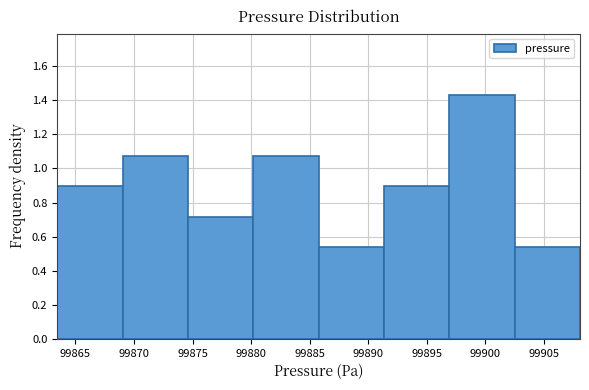

Reading left to right, list every bar in this chart as the range it spans on the x-axis followed by its height. Neither the bar edges nor the heights are printed on the chart, so give them approximately, as read against the axes.

99863.5 to 99869.0: 0.90
99869.0 to 99874.5: 1.08
99874.5 to 99880.0: 0.72
99880.0 to 99886.0: 1.08
99886.0 to 99891.5: 0.54
99891.5 to 99897.0: 0.90
99897.0 to 99902.5: 1.44
99902.5 to 99908.0: 0.54